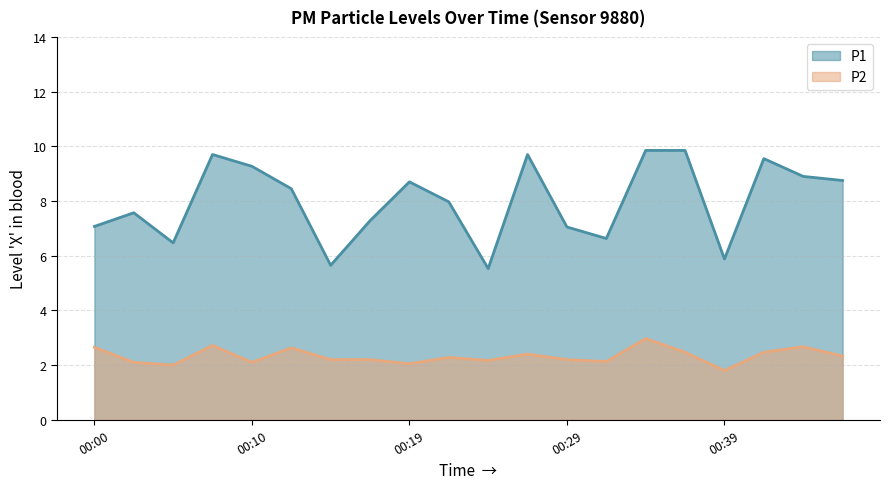

True or false: P1 and P2 intersect in this chart.

False